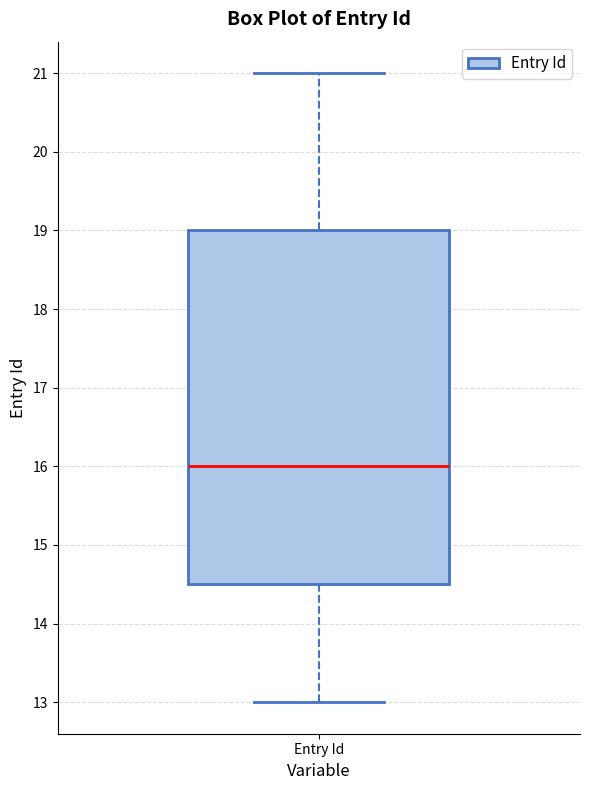

Read this box plot against the y-axis: the position of the median line, the range covered by the box, and the ends of both whiskers. The values are not printed on the chart, so give them approximately, as read against the axis.

median 16.0, box 14.5 to 19.0, whiskers 13.0 to 21.0